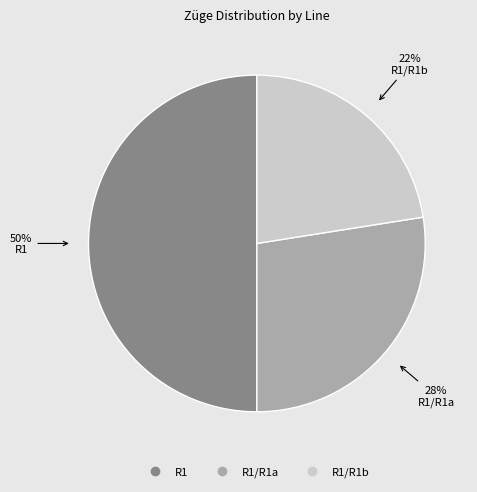

To the nearest percent, what is the average slice percentage?

33%